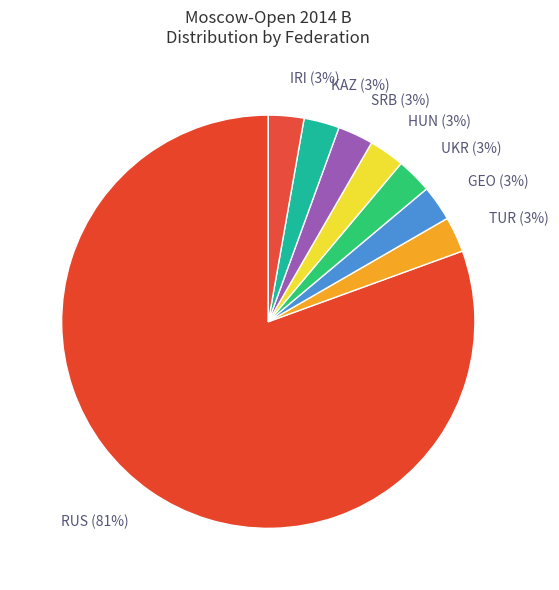

Which slice is the largest?

RUS (81%)